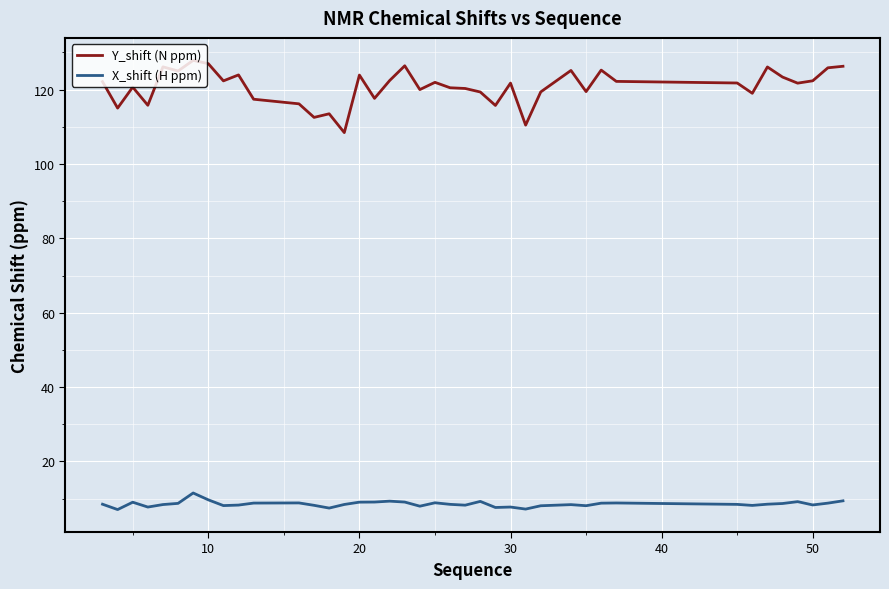

Which series has the widest spread of values?

Y_shift (N ppm)